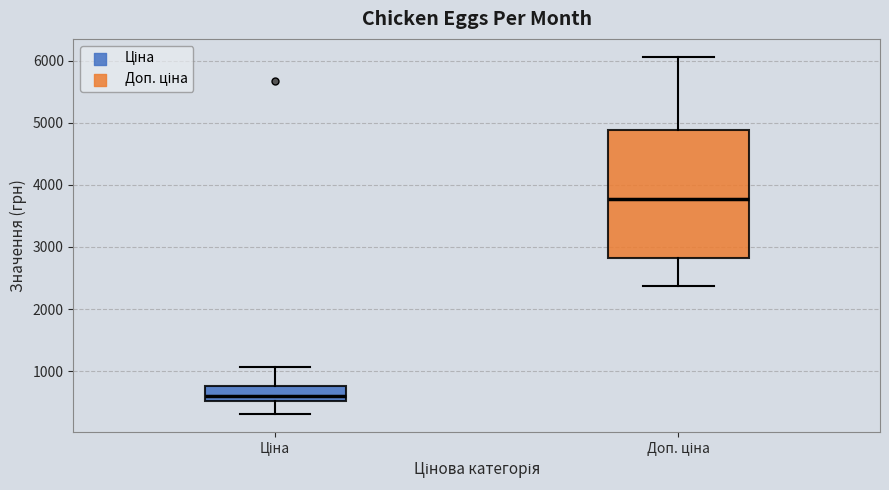

Reading left to right, transcribe this box plot: for each box, give where its median line is, the range the box spans, and where its two whiskers end, as read against the y-axis. The values are not printed on the chart, so give them approximately, as read against the axis.

Ціна: median 600, box 500 to 800, whiskers 300 to 1100
Доп. ціна: median 3800, box 2800 to 4900, whiskers 2400 to 6100